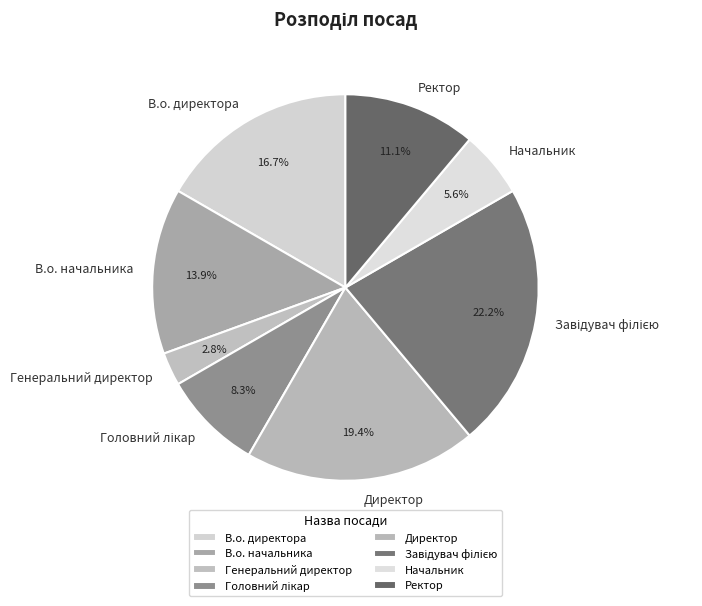

True or false: Начальник accounts for 19% of the total.

False